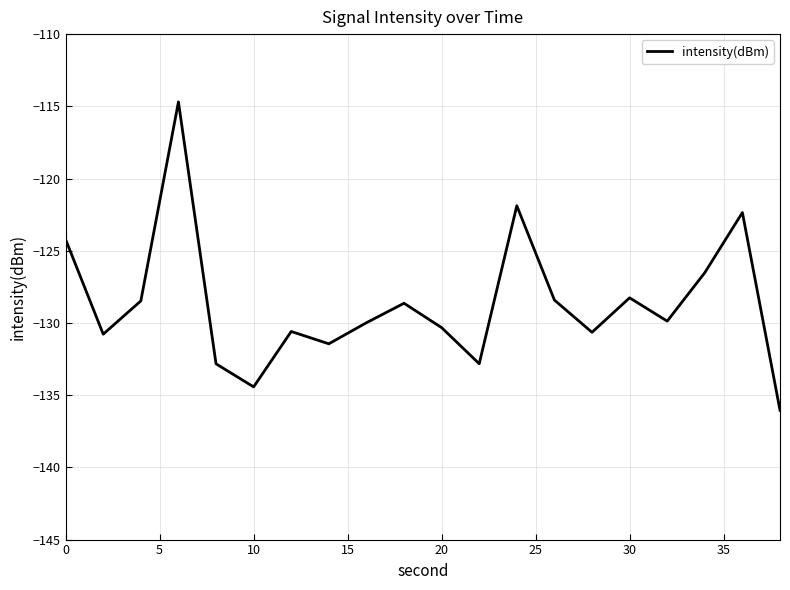

How many series are shown in this chart?

1